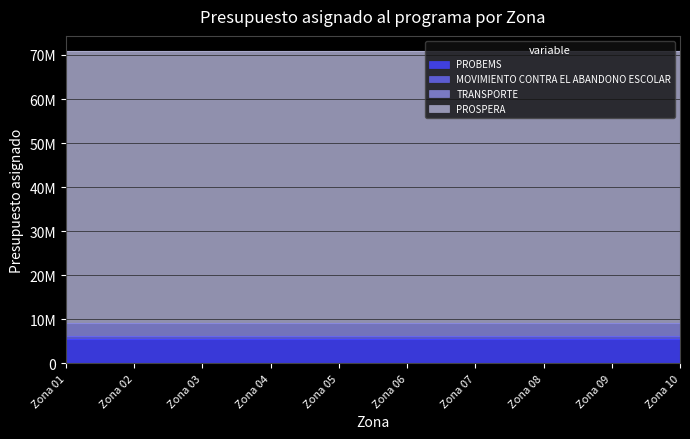

Which series changed the most between Zona 09 and Zona 10?

PROBEMS